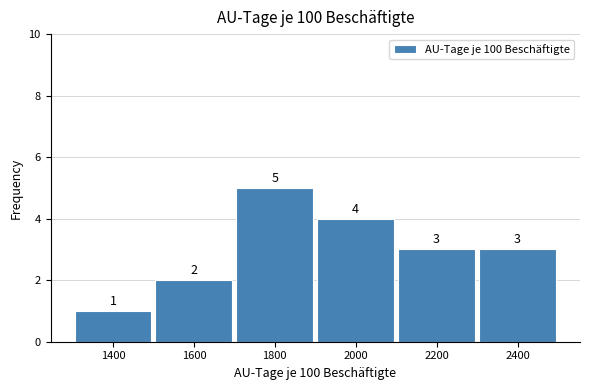

Reading right to left, transcribe all the data shown in this chart.

2400=3	2200=3	2000=4	1800=5	1600=2	1400=1